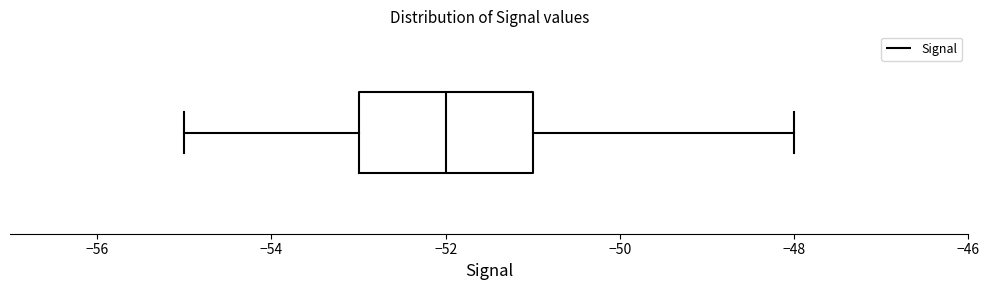

Transcribe this box plot: give where the median line is, the range the box spans, and where the two whiskers end, as read against the x-axis. The values are not printed on the chart, so give them approximately, as read against the axis.

median -52, box -53 to -51, whiskers -55 to -48